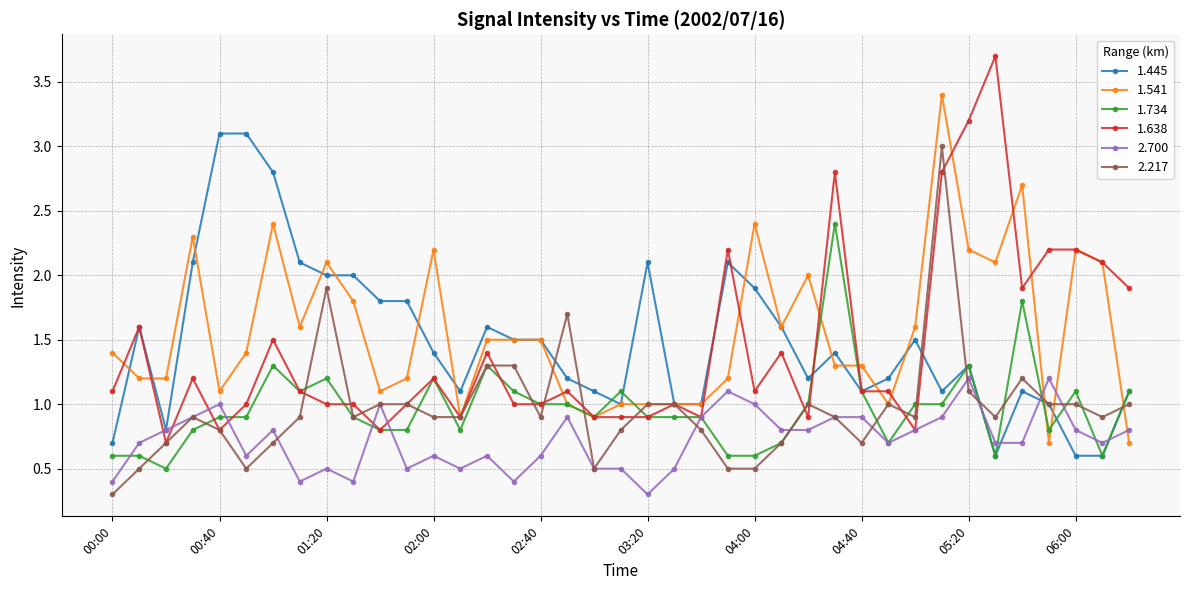

What is the value of the 1.638 point at the 19th from the left?

0.9